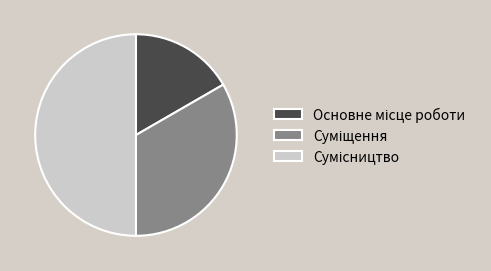

Rank the categories by value from highest to lowest.

Сумісництво, Суміщення, Основне місце роботи